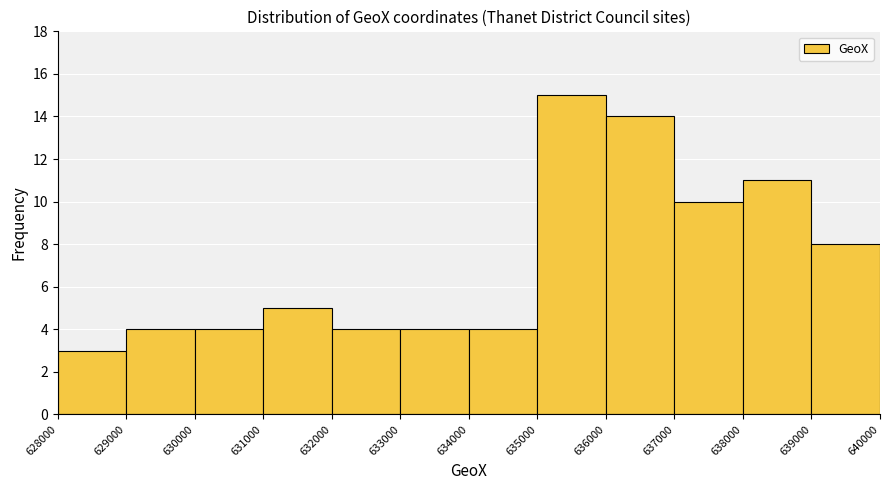

Reading left to right, list every bar in this chart as the range it spans on the x-axis followed by its height. The values are not printed on the chart, so give them approximately, as read against the axis.

628000 to 629000: 3
629000 to 630000: 4
630000 to 631000: 4
631000 to 632000: 5
632000 to 633000: 4
633000 to 634000: 4
634000 to 635000: 4
635000 to 636000: 15
636000 to 637000: 14
637000 to 638000: 10
638000 to 639000: 11
639000 to 640000: 8